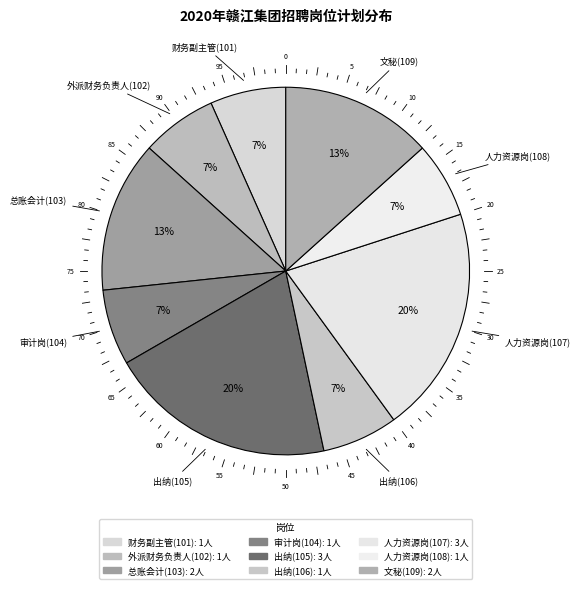

The 人力资源岗(108) slice represents 7% of the pie. True or false?

True